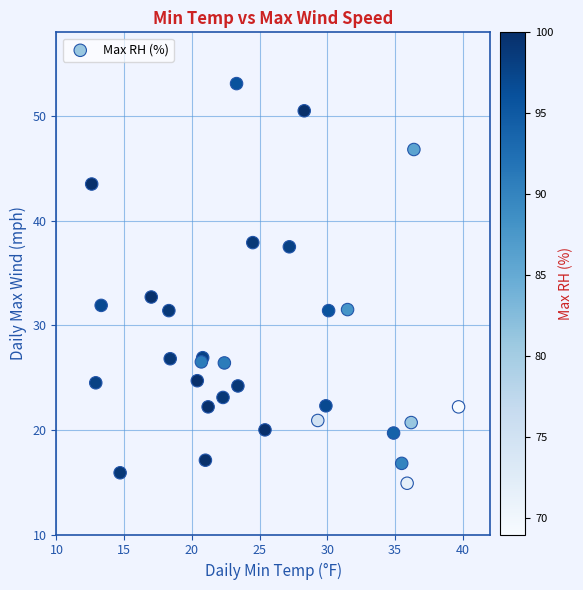

What Y value in the scatter plot is closest to 34?

32.7